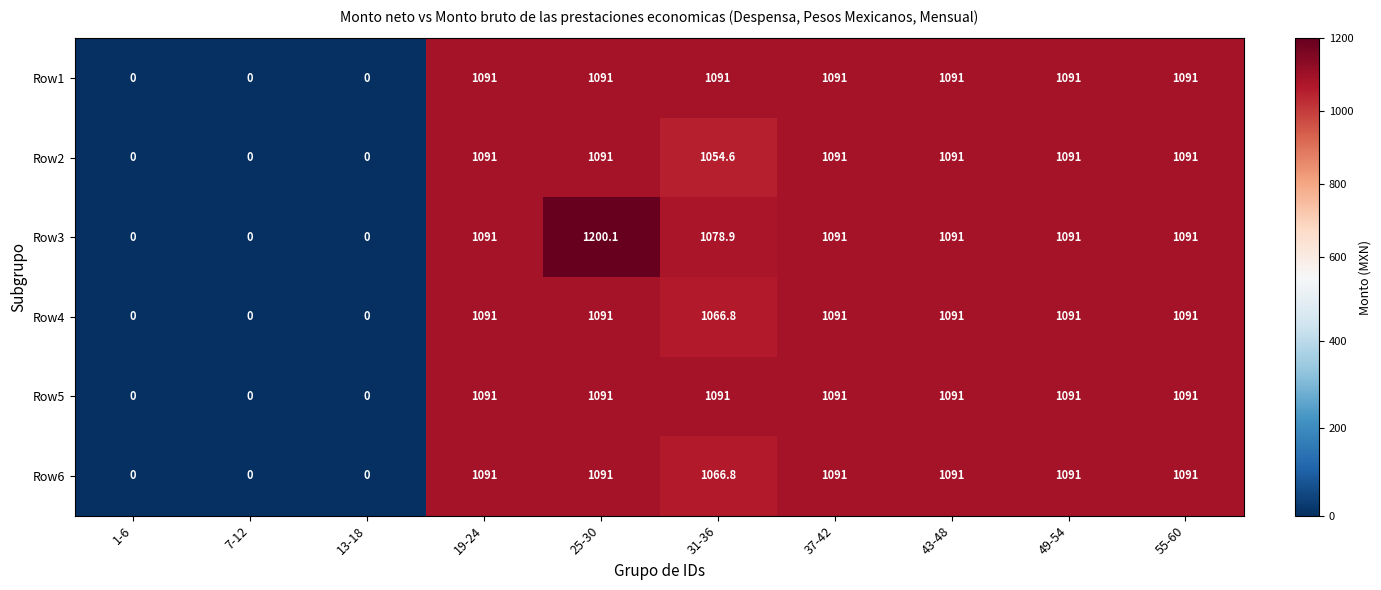

How many data points in Row2 are less than 1091?

4